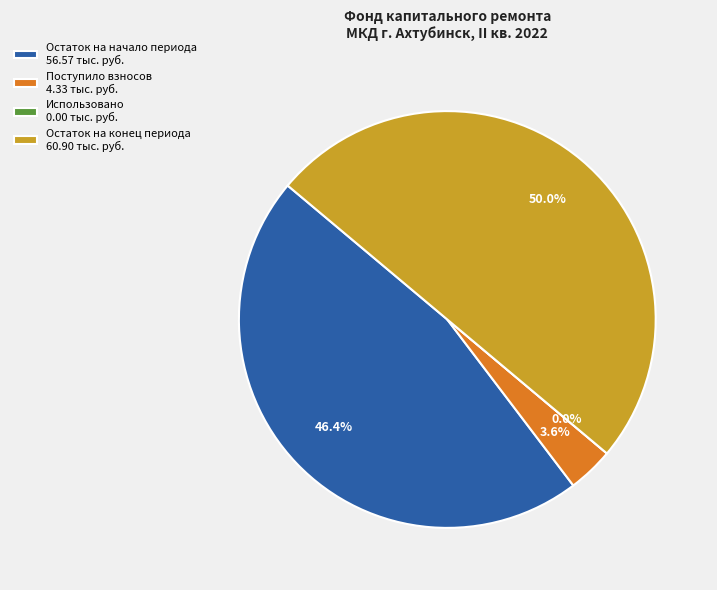

What percentage is the Остаток на конец периода slice, to the nearest percent?

50%